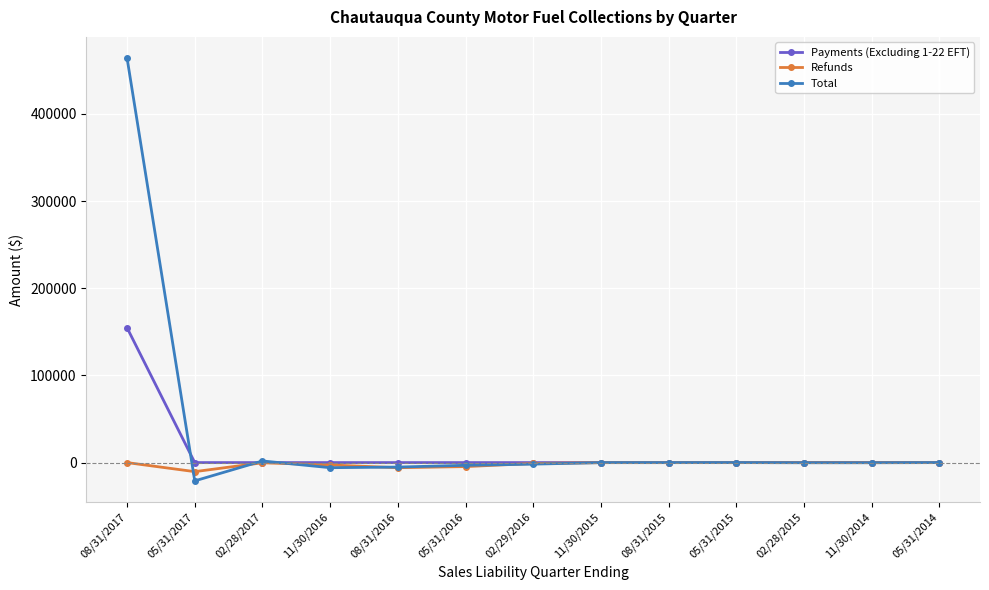

List the series in order of their peak value, lowest first.

Refunds, Payments (Excluding 1-22 EFT), Total